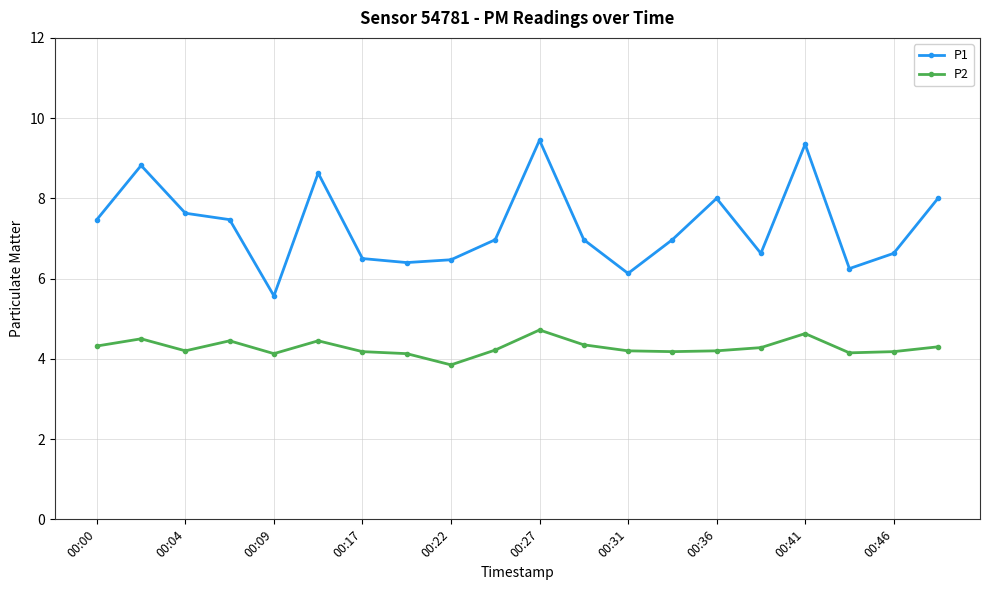

What is the average value of the P1 series?

7.3